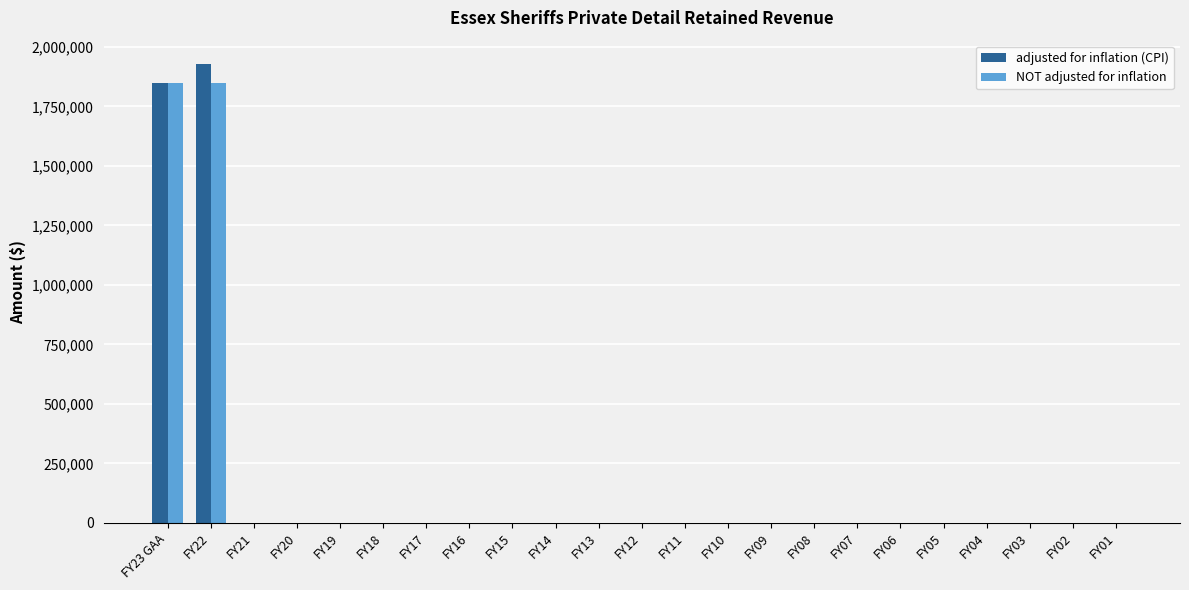

The value of adjusted for inflation (CPI) at FY17 is 0. True or false?

True